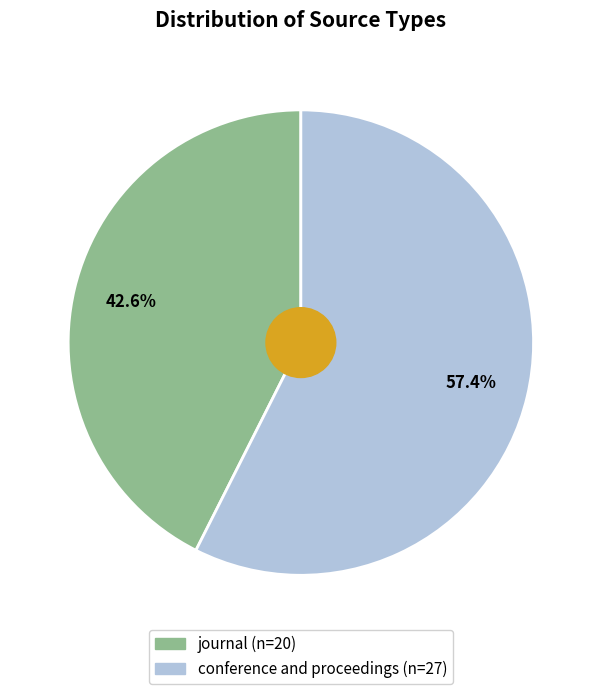

How many slices are in this pie chart?

2